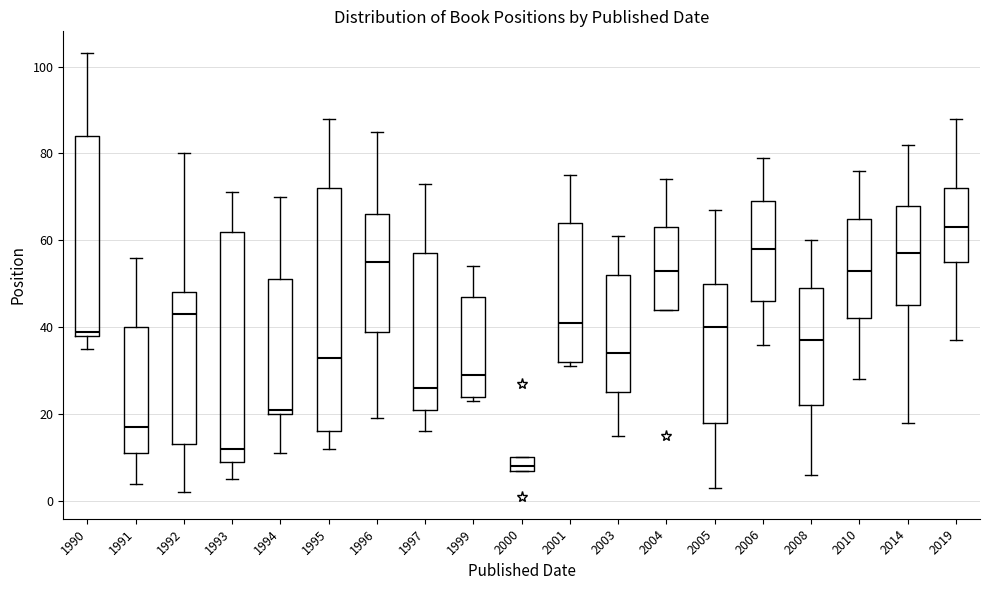

Comparing the boxes themselves (not the whiskers), which one is the tallest?

1995